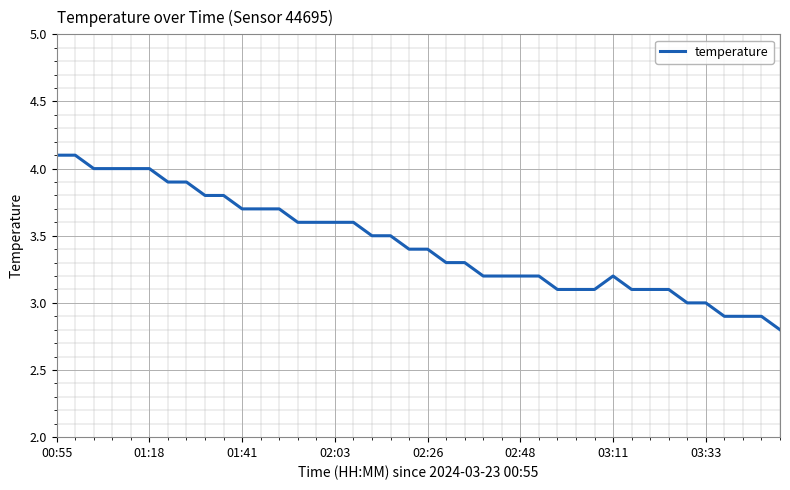

Is this an area chart (filled region under the line)?

No